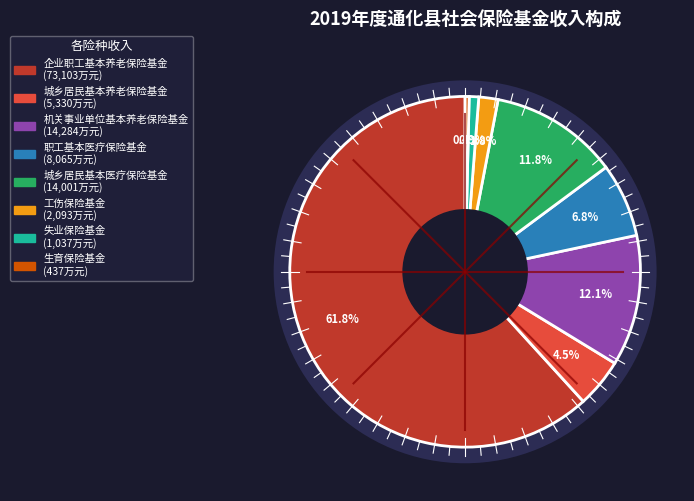

How many segments does this pie chart have?

8